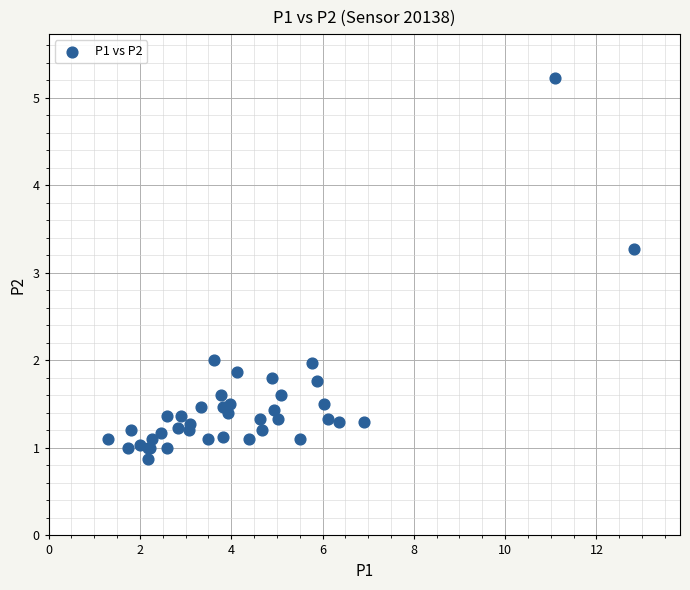

What Y value in the scatter plot is closest to 3?

3.3